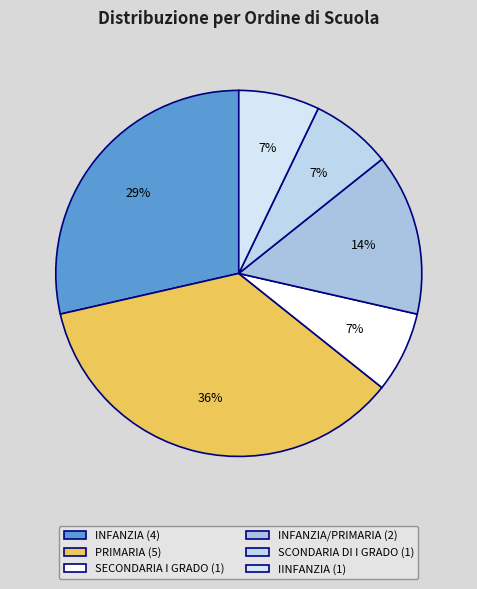

Which category has the smallest portion of the pie?

SECONDARIA I GRADO